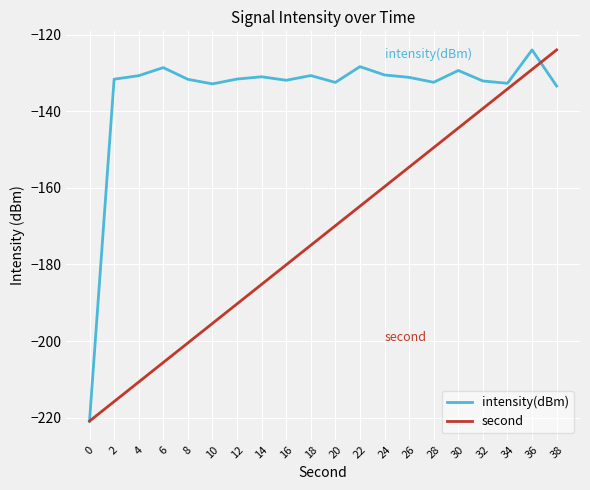

At which category does intensity(dBm) reach its first local valley?

10